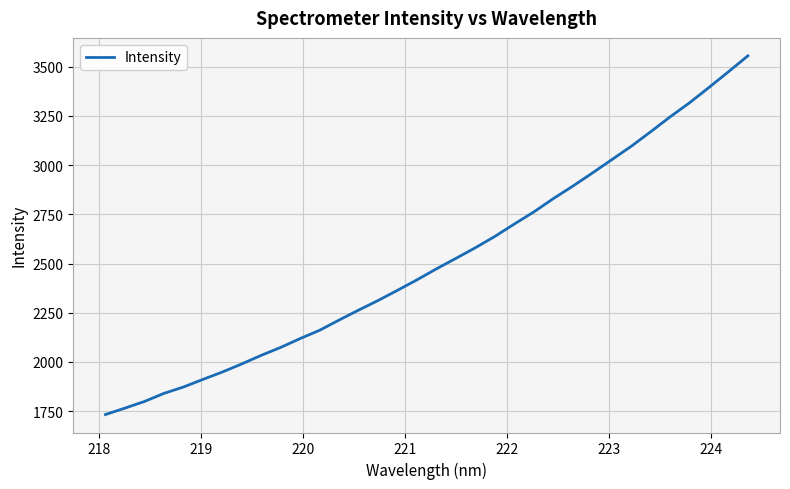

What is the difference between the maximum and minimum values?

1823.3